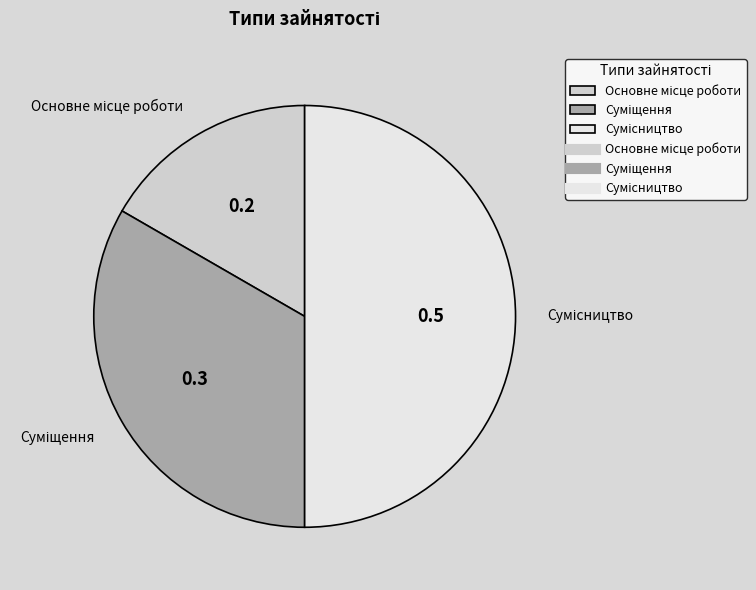

Does any single category account for the majority?

No